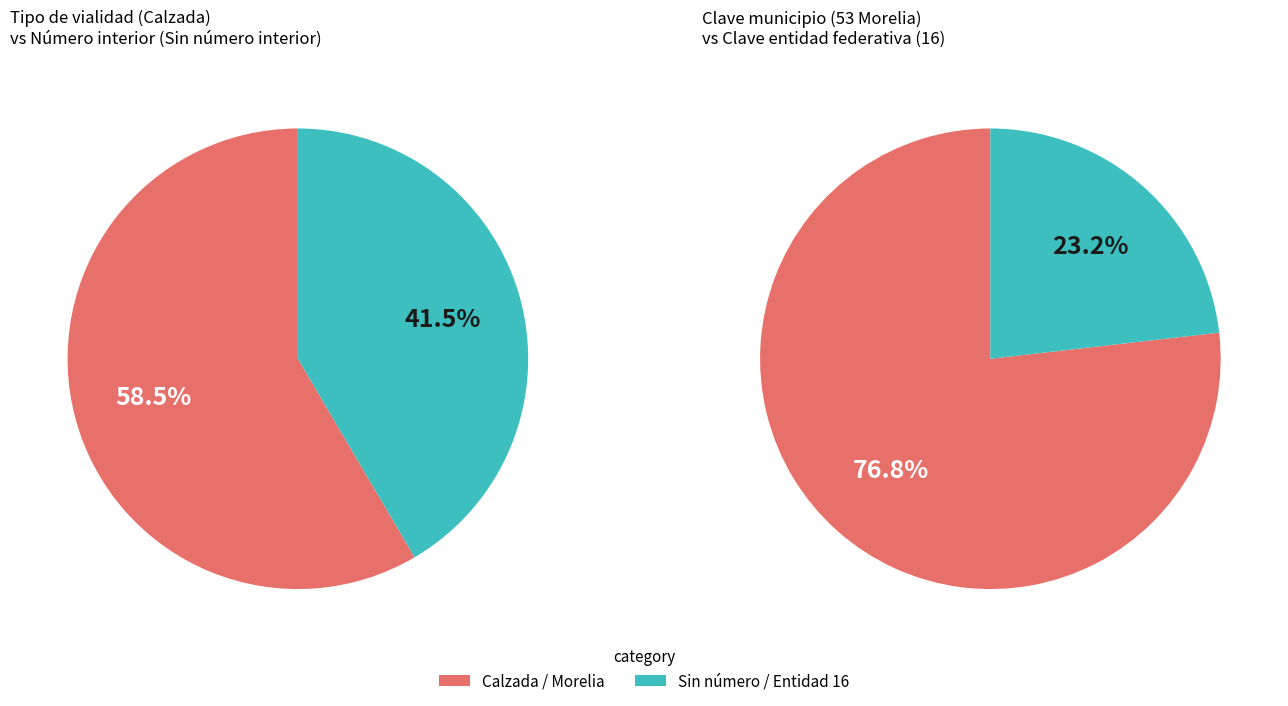

How many segments does this pie chart have?

2